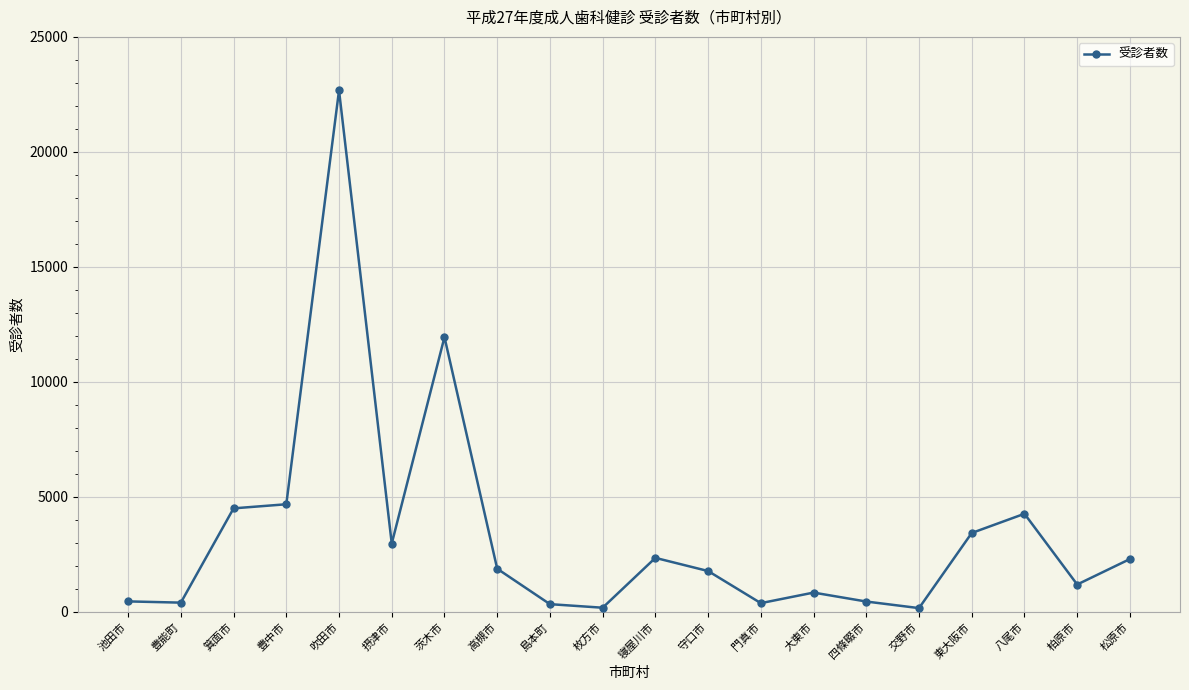

Which has a higher value, 高槻市 or 摂津市?

摂津市